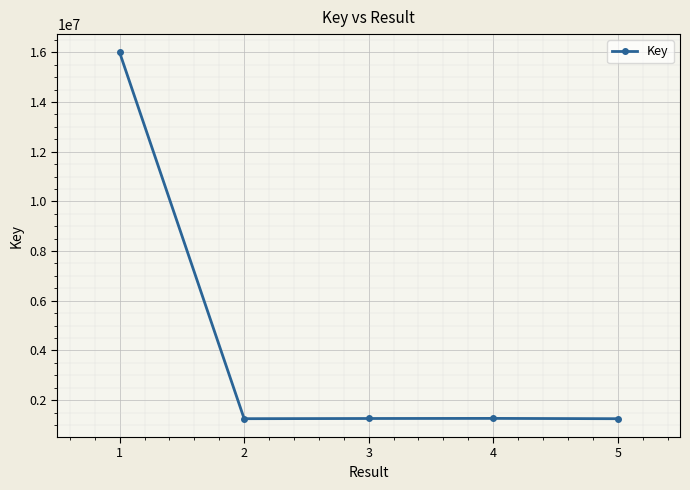

What is the difference between the maximum and second lowest values?

14744666